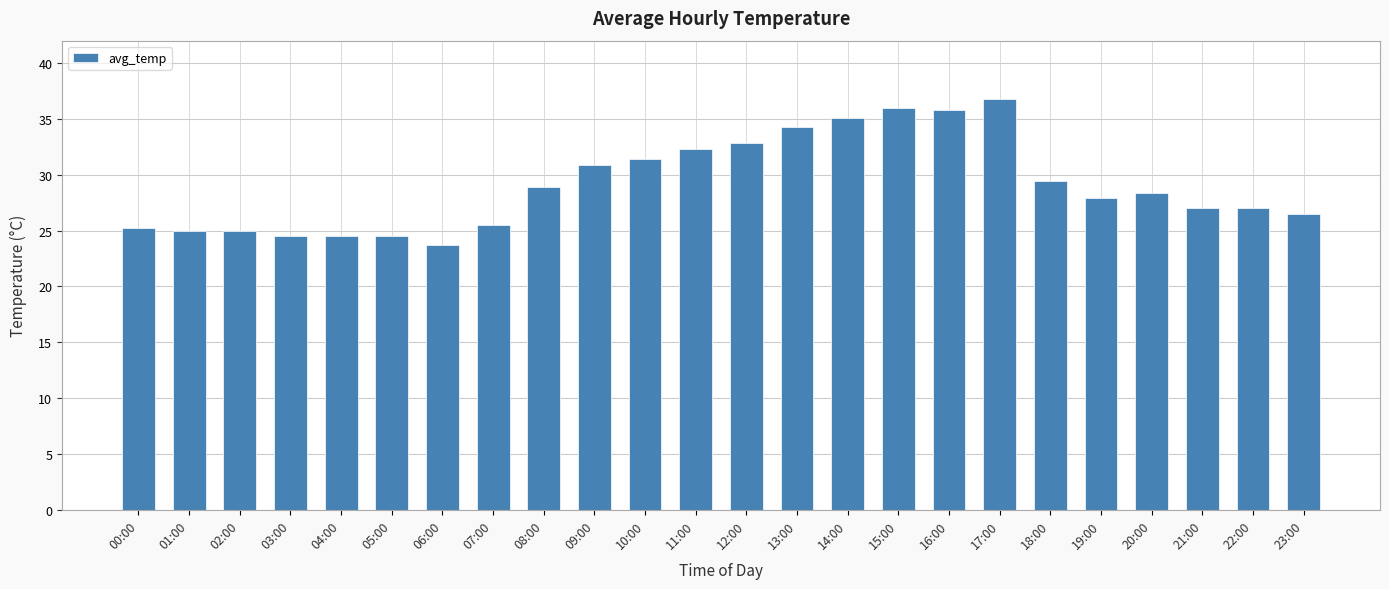

True or false: the data shows 62.2 at 15:00.

False